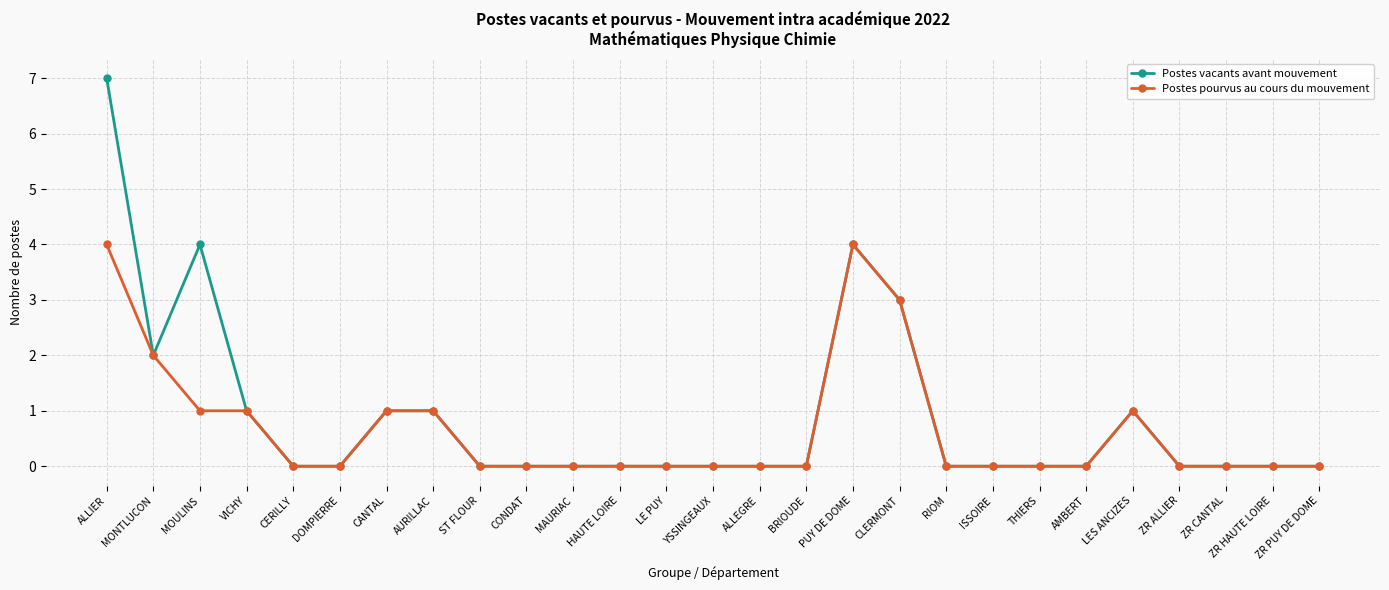

What is the label of the 19th point from the right?

ST FLOUR